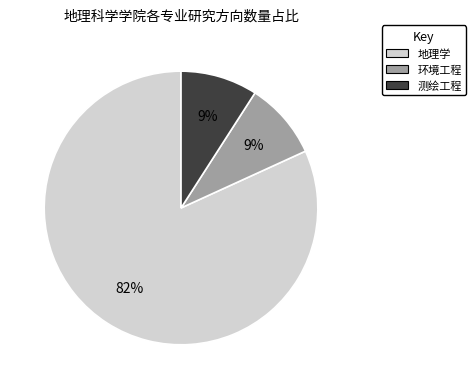

Which category has the biggest portion of the pie?

地理学